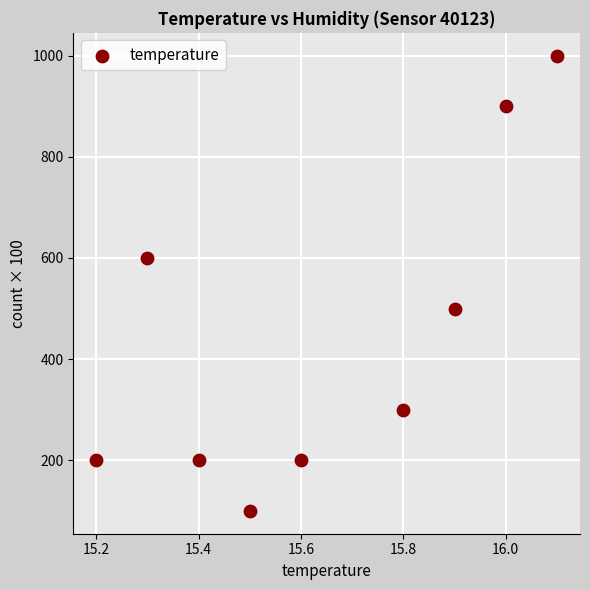

What is the average Y value?

444